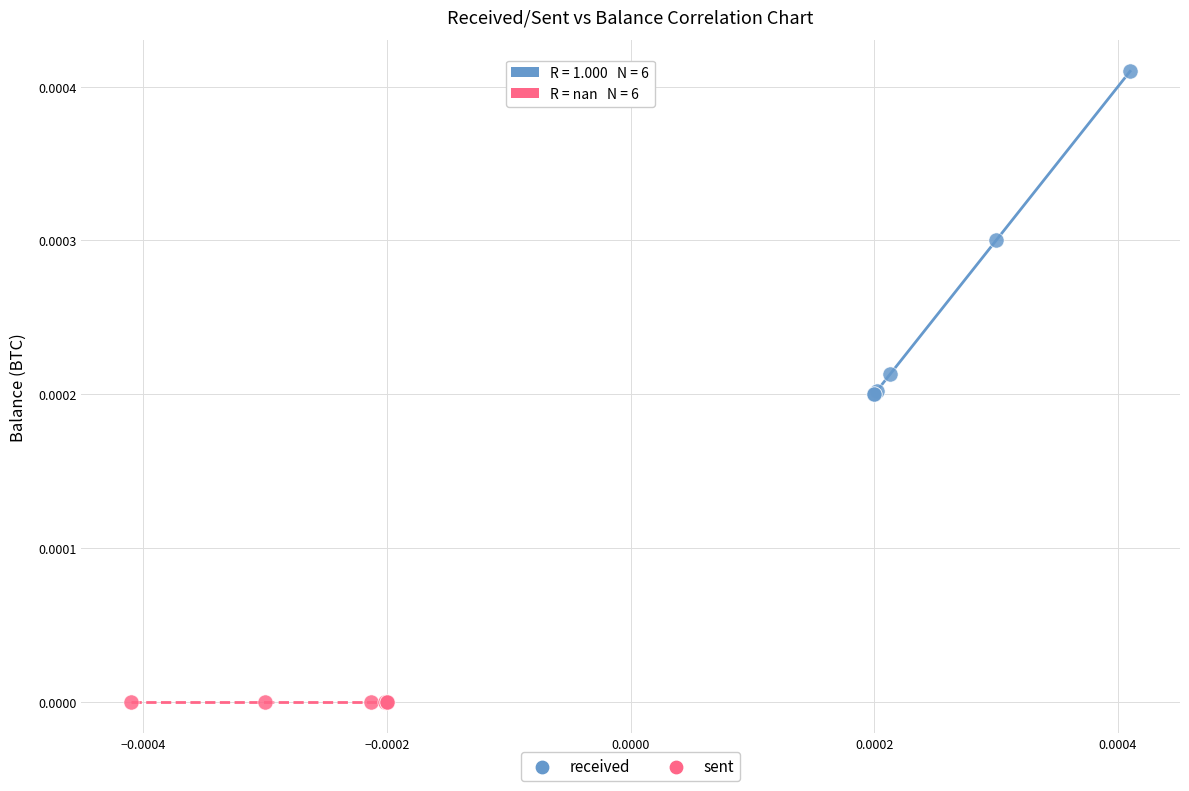

Which series contains the highest Y value?

received